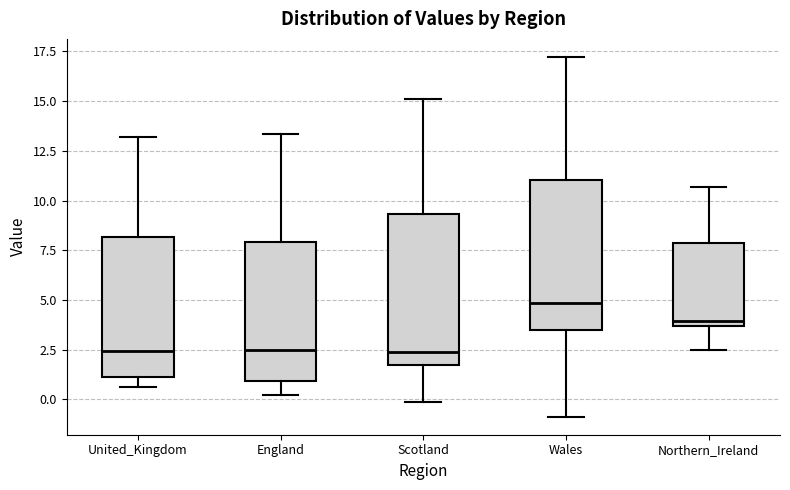

Where does the median line of the box for Scotland sit on the y-axis? The values are not printed on the chart, so give them approximately, as read against the axis.

2.5